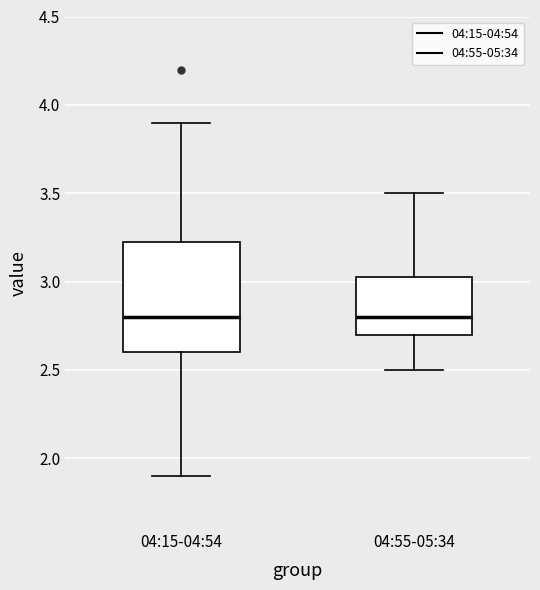

Where is the upper edge of the box for 04:55-05:34 on the y-axis? The values are not printed on the chart, so give them approximately, as read against the axis.

3.05